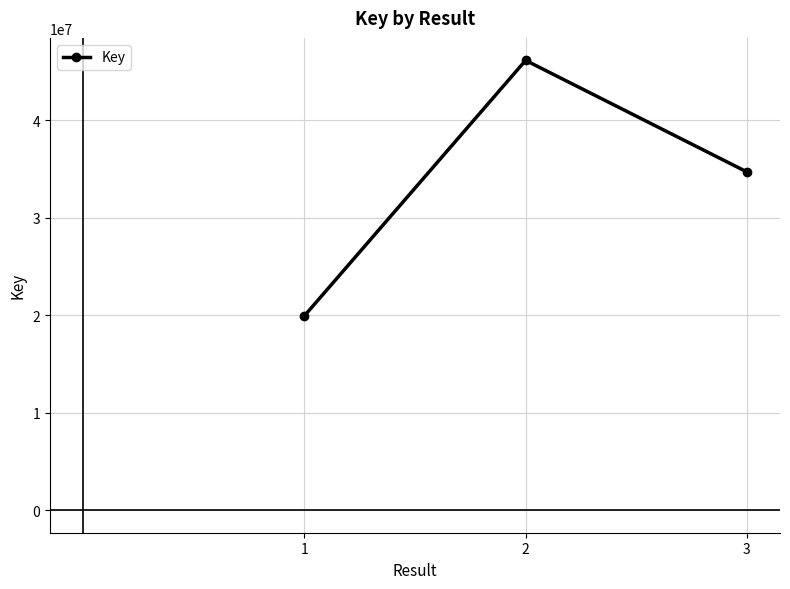

What is the ratio of the value at 1 to the value at 2?

0.4